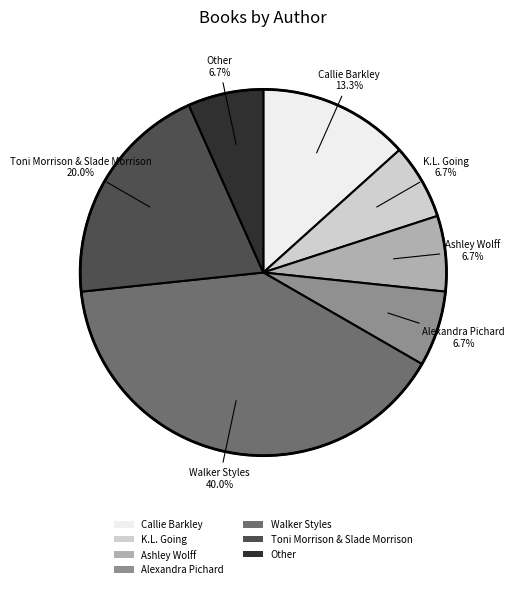

To the nearest percent, what is the difference between the largest and smallest slice percentages?

33%